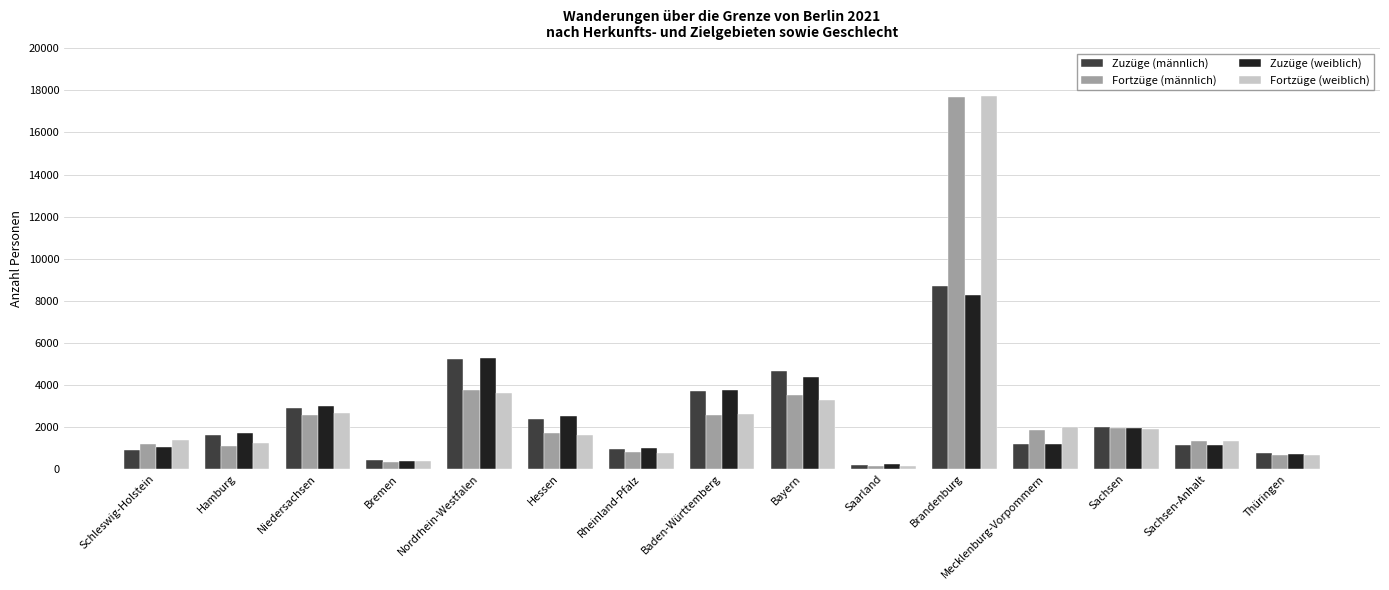

What are all the series names shown in the legend?

Zuzüge (männlich), Fortzüge (männlich), Zuzüge (weiblich), Fortzüge (weiblich)